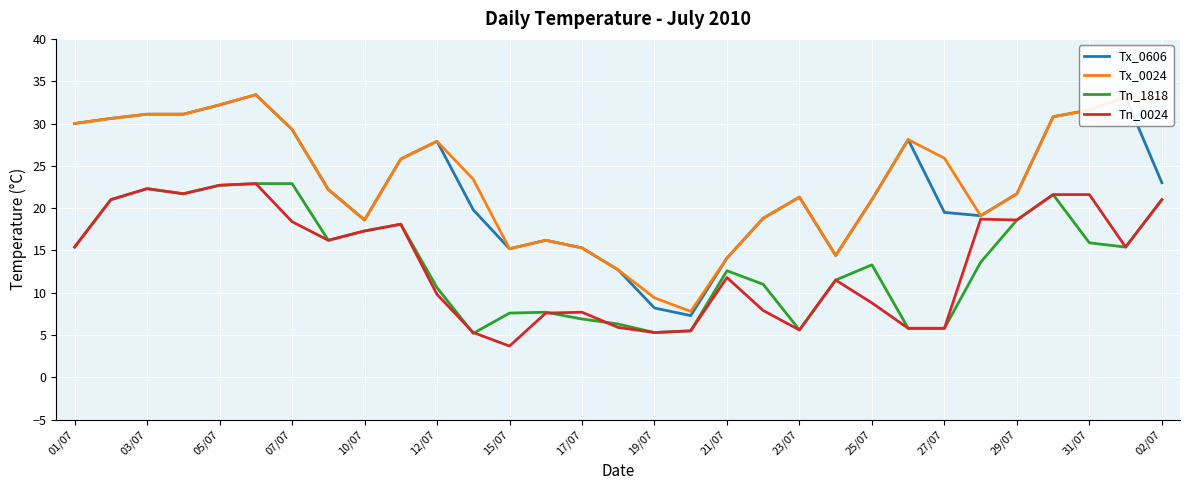

True or false: Tn_1818 and Tx_0024 cross at least once.

False